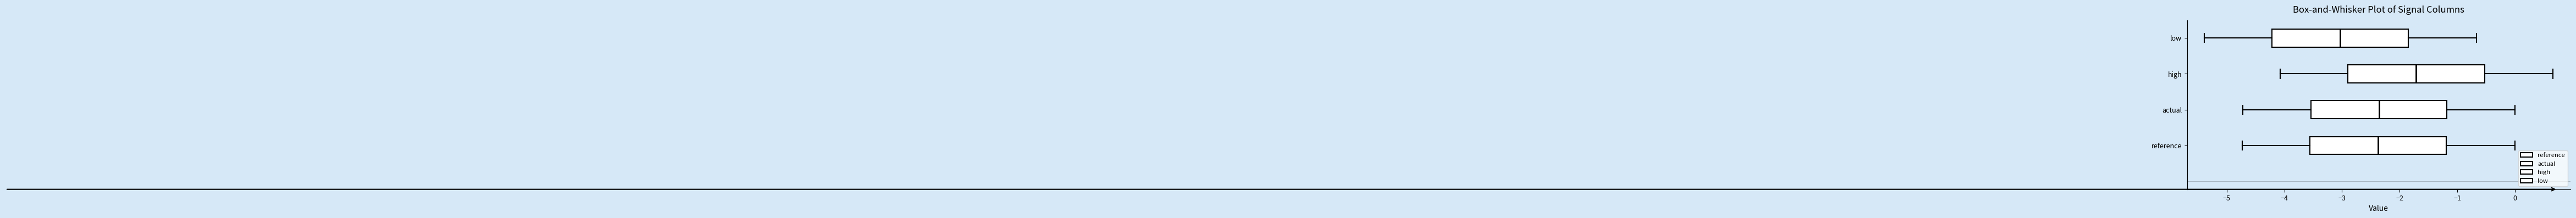

Where is the left edge of the box for reference on the x-axis? The values are not printed on the chart, so give them approximately, as read against the axis.

-3.6